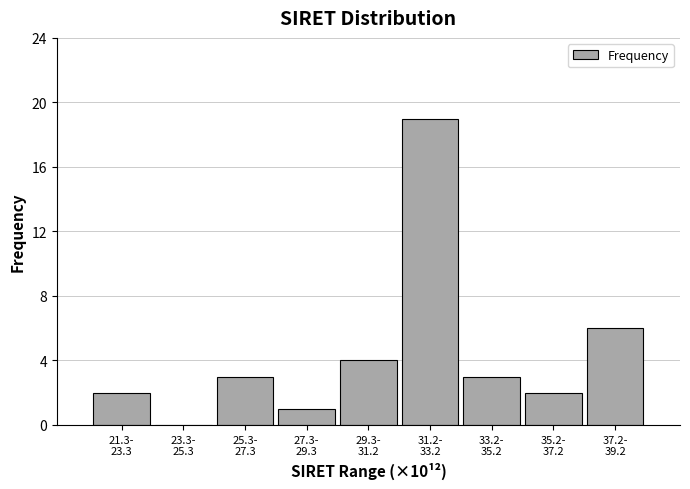

What is the maximum value shown in the chart?

19